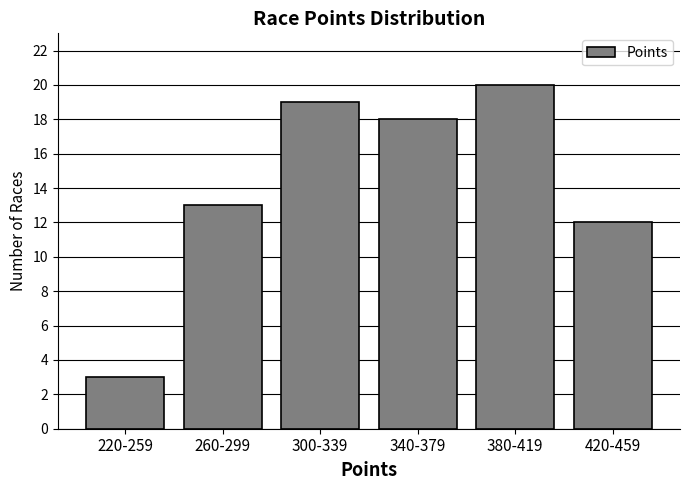

Reading left to right, list all the values displayed in this chart.

3	13	19	18	20	12